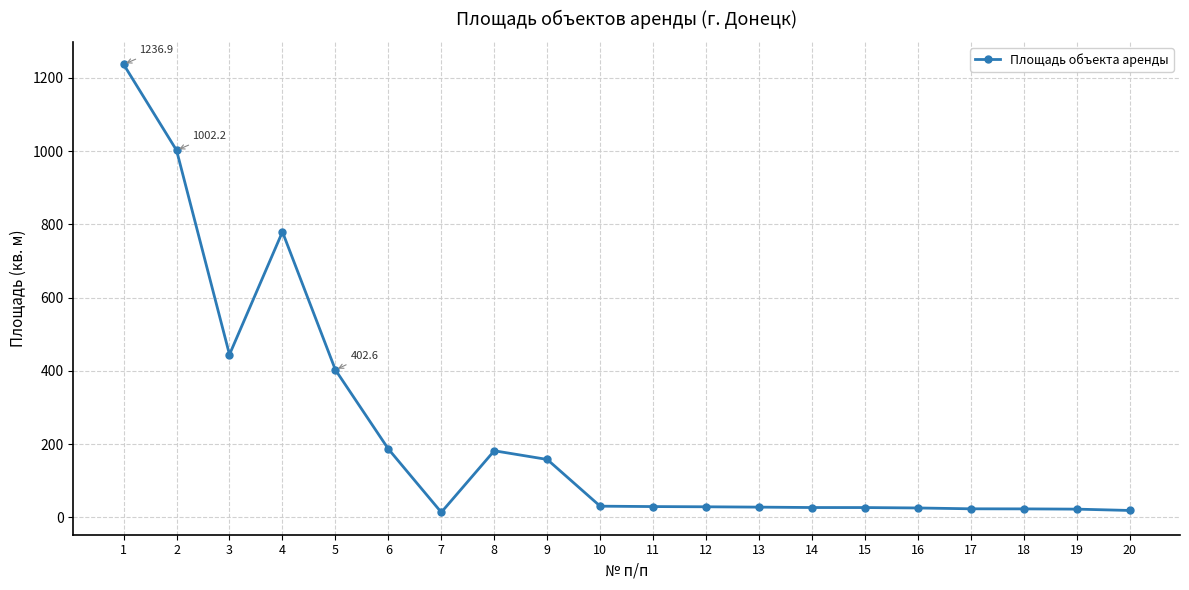

What is the ratio of the value at 1 to the value at 16?

48.7